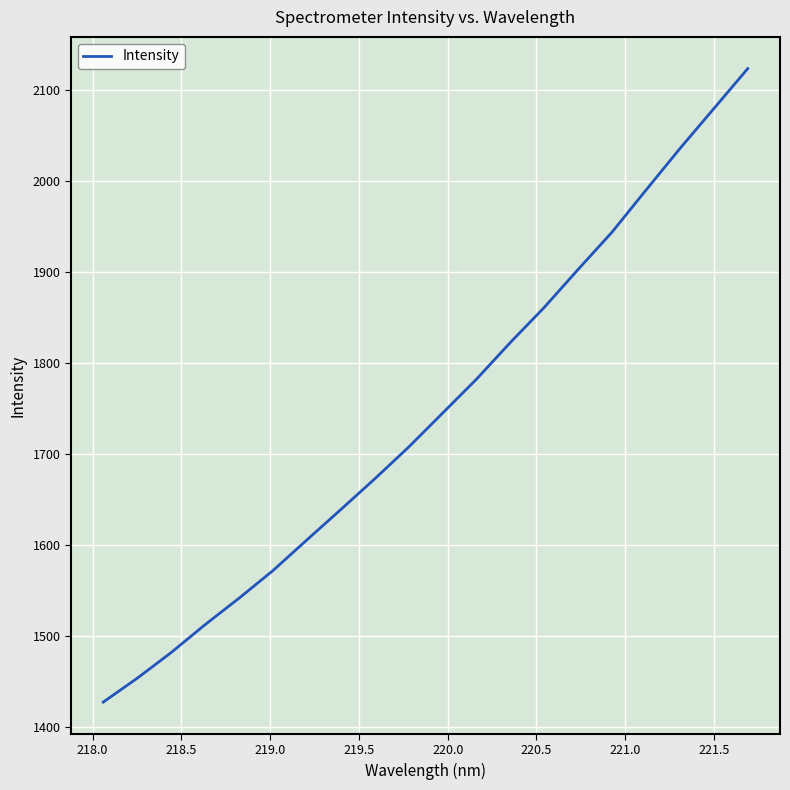

How many categories are shown in the chart?

20